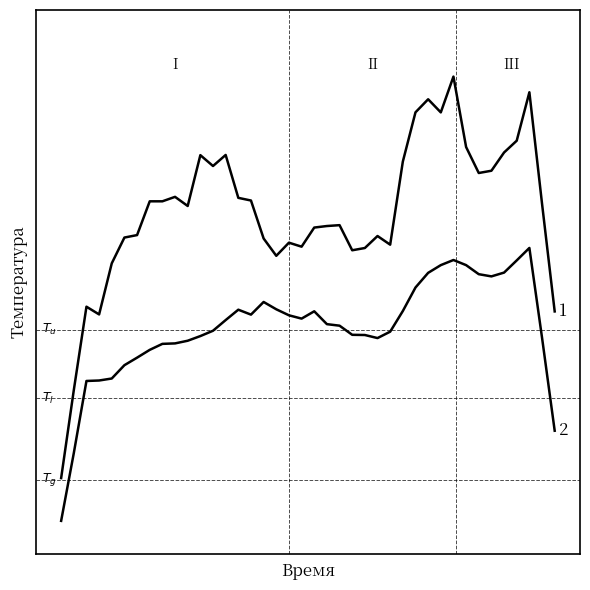

What is the smallest value displayed?

6.3